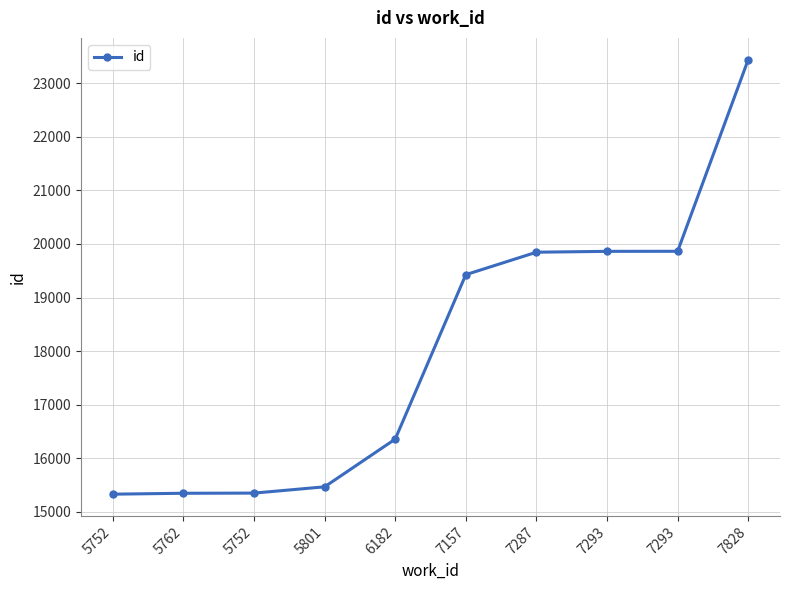

Count the number of categories in the chart.

10